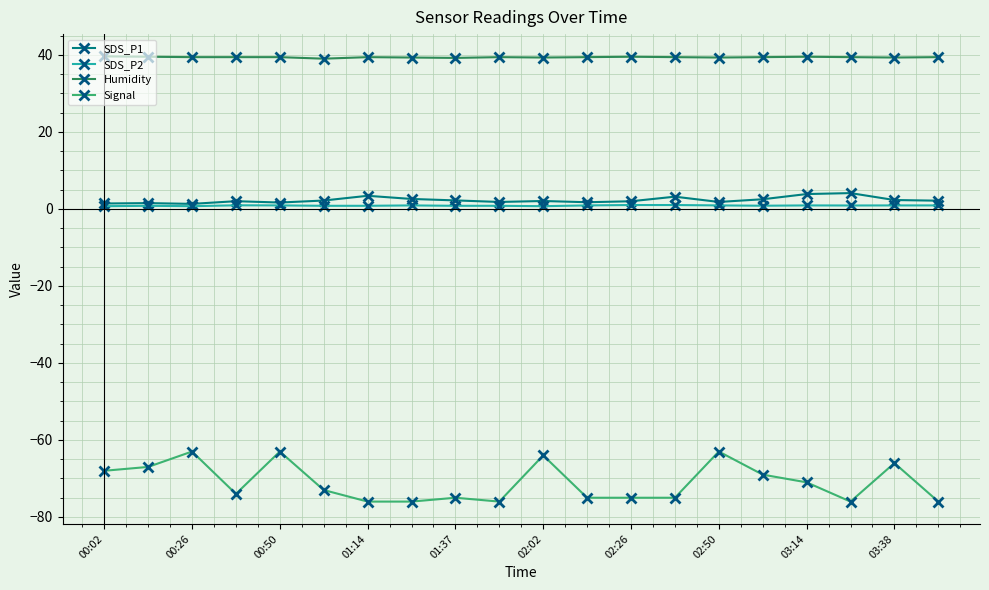

What is the value of the Signal point at the 1st from the left?

-68.0